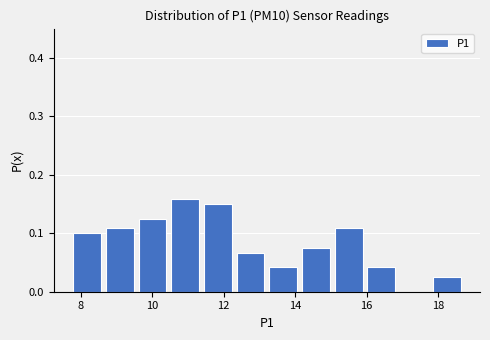

Reading left to right, transcribe this chart: for each bar, give the range it covers on the x-axis and its height. Neither the bar edges nor the heights are printed on the chart, so give them approximately, as read against the axes.

7.8 to 8.6: 0.10
8.6 to 9.6: 0.11
9.6 to 10.4: 0.13
10.4 to 11.4: 0.16
11.4 to 12.2: 0.15
12.2 to 13.2: 0.07
13.2 to 14.2: 0.04
14.2 to 15.0: 0.08
15.0 to 16.0: 0.11
16.0 to 16.8: 0.04
16.8 to 17.8: 0
17.8 to 18.8: 0.03